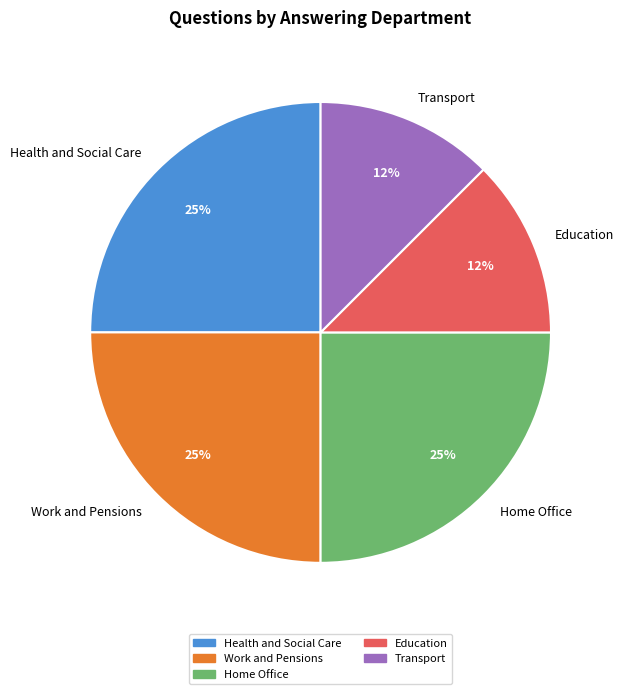

The Home Office slice represents 25% of the pie. True or false?

True